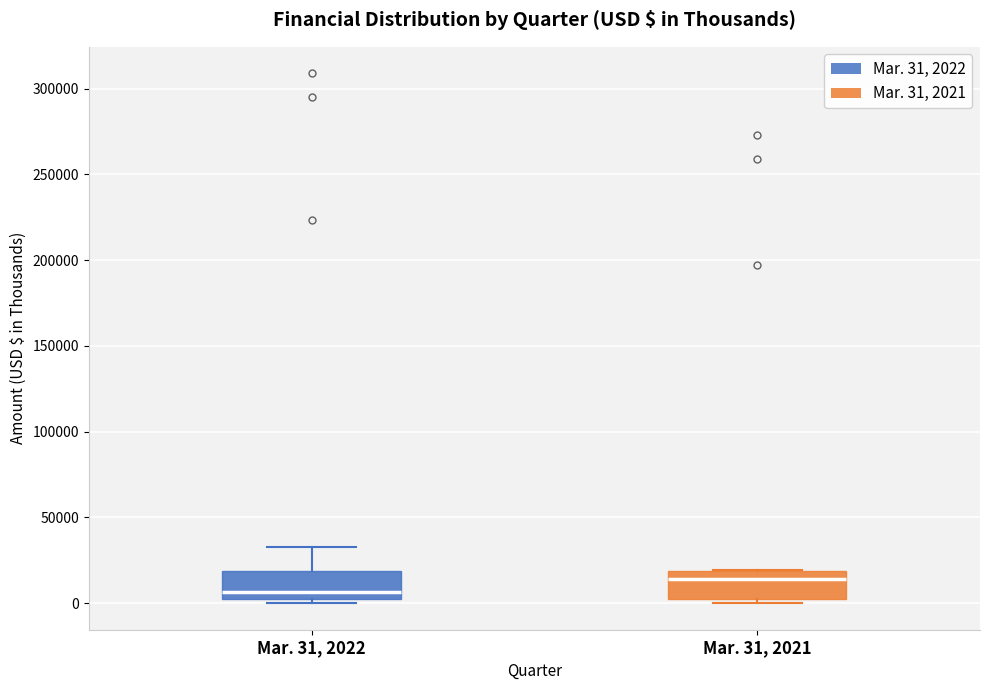

Reading left to right, transcribe this box plot: for each box, give where its median line is, the range the box spans, and where its two whiskers end, as read against the y-axis. The values are not printed on the chart, so give them approximately, as read against the axis.

Mar. 31, 2022: median 5000, box 0 to 20000, whiskers 0 (just below the box's lower edge) to 35000
Mar. 31, 2021: median 15000, box 0 to 20000, whiskers 0 (just below the box's lower edge) to 20000